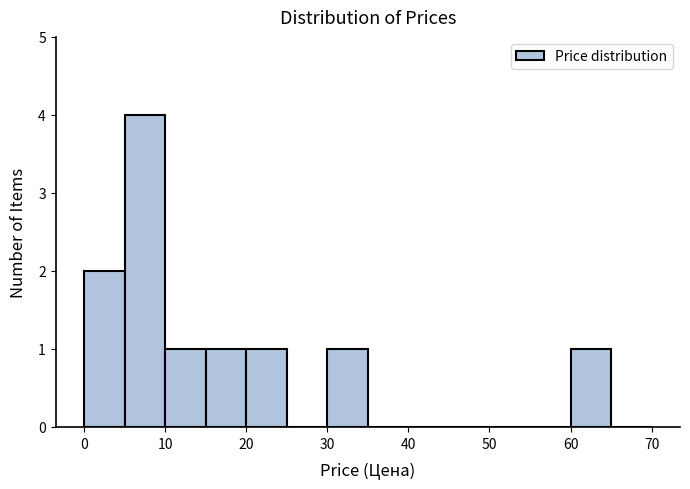

Reading left to right, transcribe this chart: for each bar, give the range it covers on the x-axis and its height. The values are not printed on the chart, so give them approximately, as read against the axis.

0 to 5: 2
5 to 10: 4
10 to 15: 1
15 to 20: 1
20 to 25: 1
25 to 30: 0
30 to 35: 1
35 to 40: 0
40 to 45: 0
45 to 50: 0
50 to 55: 0
55 to 60: 0
60 to 65: 1
65 to 70: 0